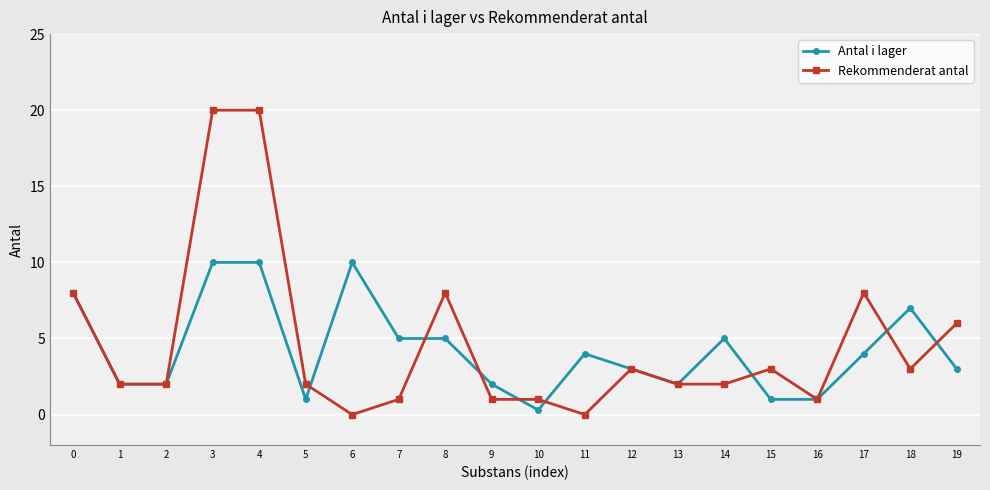

What is the total value across all series at 2?

4.0